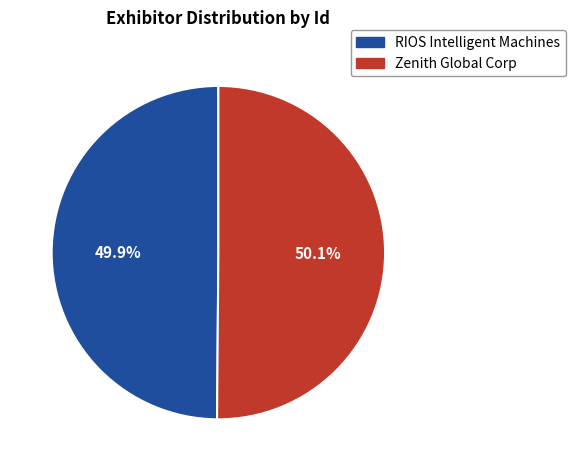

What percentage is the Zenith Global Corp slice, to the nearest percent?

50%